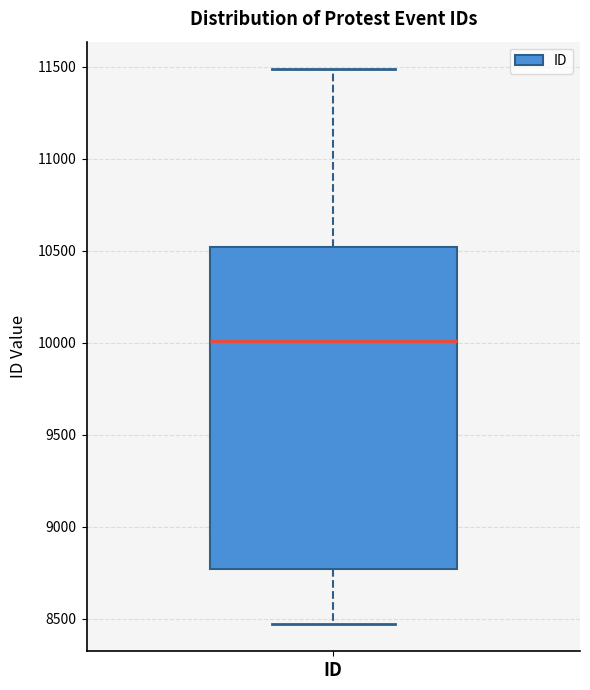

Where does the median line of the box for ID sit on the y-axis? The values are not printed on the chart, so give them approximately, as read against the axis.

10000